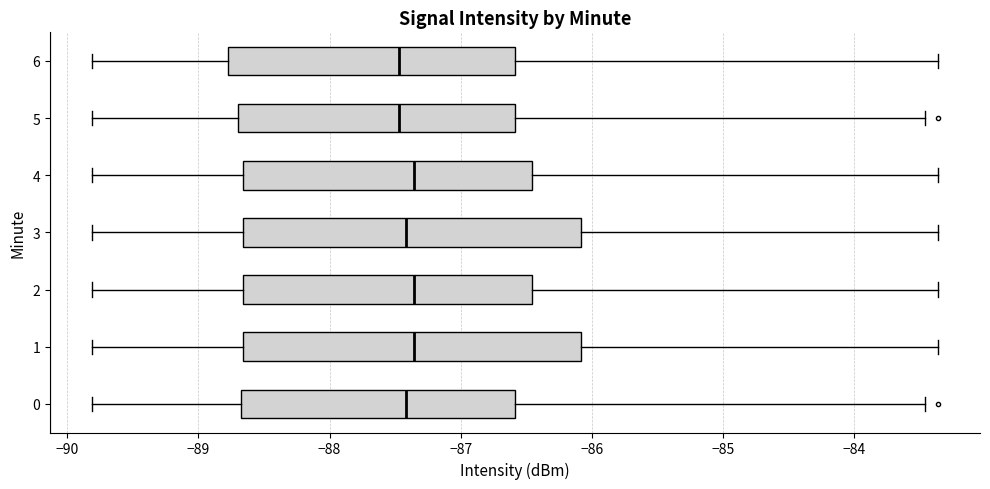

Reading bottom to top, read every box against the x-axis: the position of its median line, the range the box covers, and the ends of its whiskers. The values are not printed on the chart, so give them approximately, as read against the axis.

0: median -87.4, box -88.7 to -86.6, whiskers -89.8 to -83.5
1: median -87.4, box -88.7 to -86.1, whiskers -89.8 to -83.4
2: median -87.4, box -88.7 to -86.5, whiskers -89.8 to -83.4
3: median -87.4, box -88.7 to -86.1, whiskers -89.8 to -83.4
4: median -87.4, box -88.7 to -86.5, whiskers -89.8 to -83.4
5: median -87.5, box -88.7 to -86.6, whiskers -89.8 to -83.5
6: median -87.5, box -88.8 to -86.6, whiskers -89.8 to -83.4